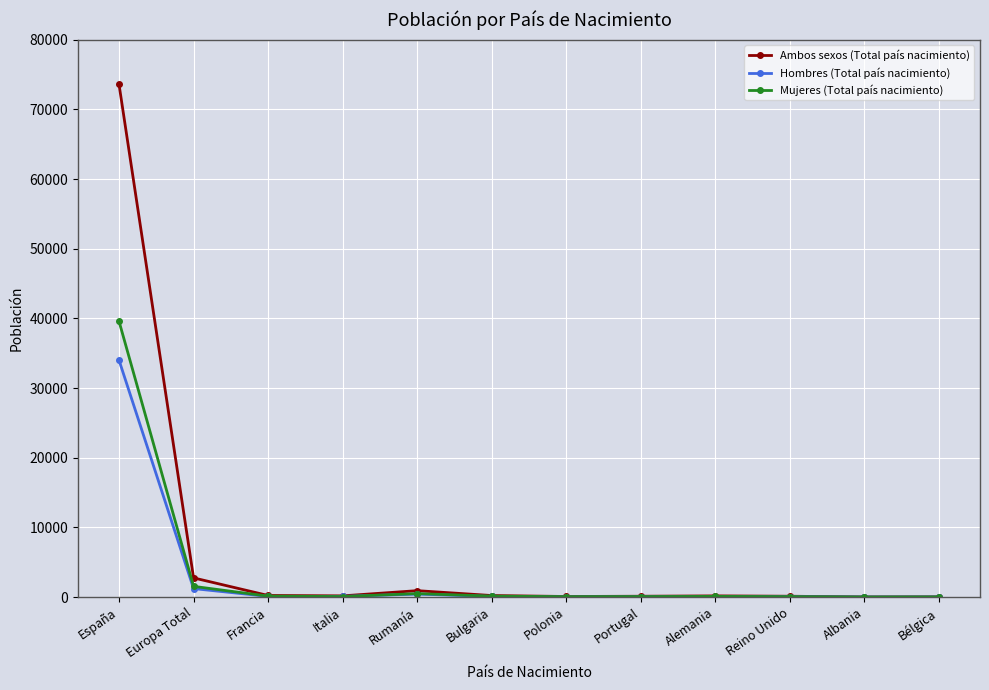

In Mujeres (Total país nacimiento), how many points are higher than both neighbors (excluding endpoints)?

2